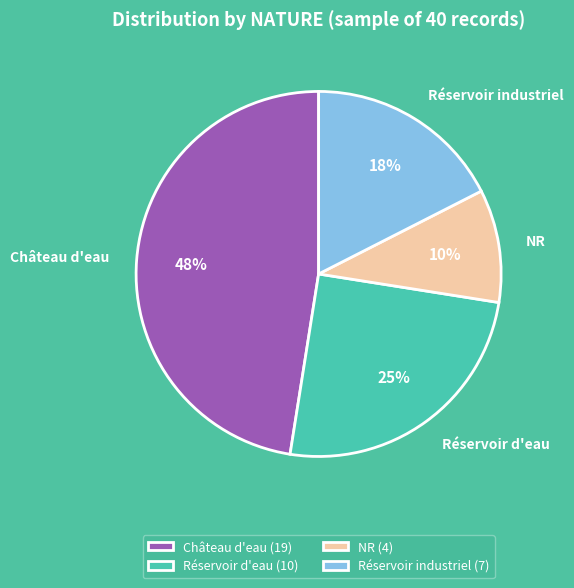

True or false: NR accounts for 10% of the total.

True